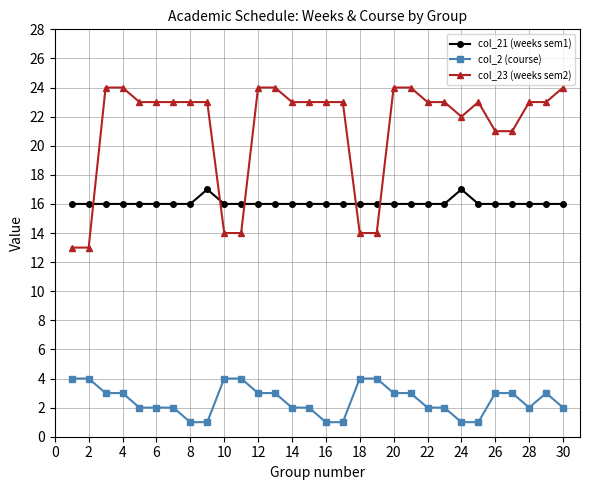

List the series in order of their peak value, highest first.

col_23 (weeks sem2), col_21 (weeks sem1), col_2 (course)